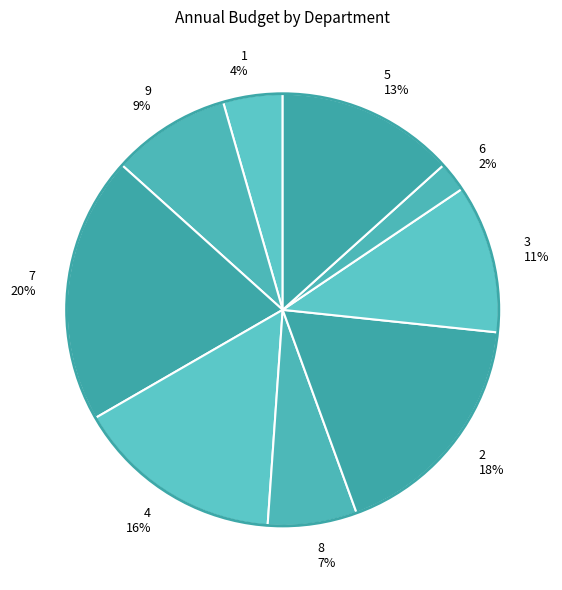

Do 6 and 7 together represent more than half of the pie?

No